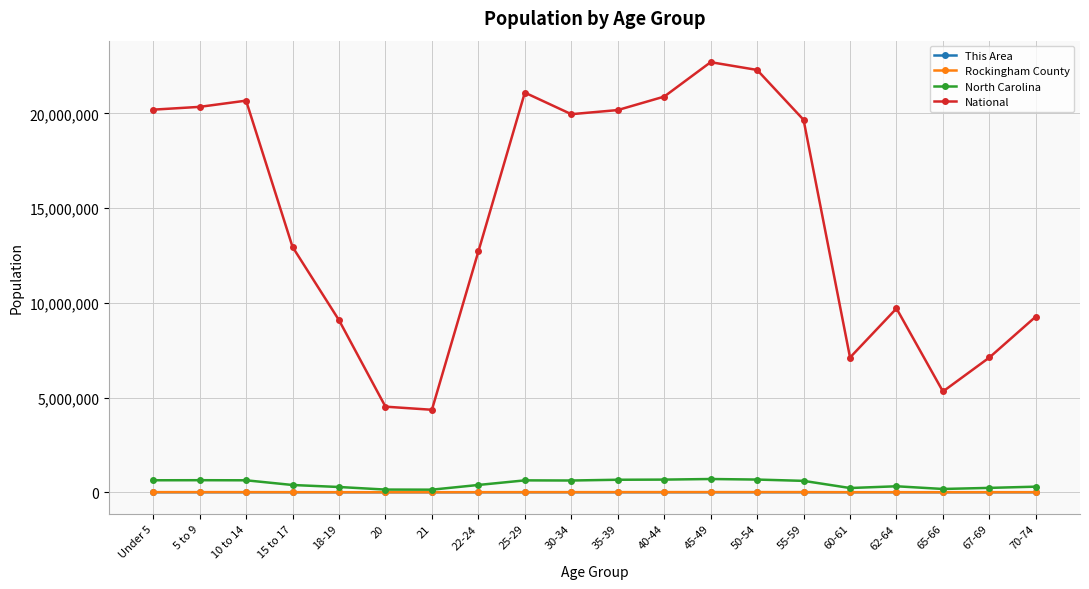

At how many categories does at least one series exceed 3584821?

20